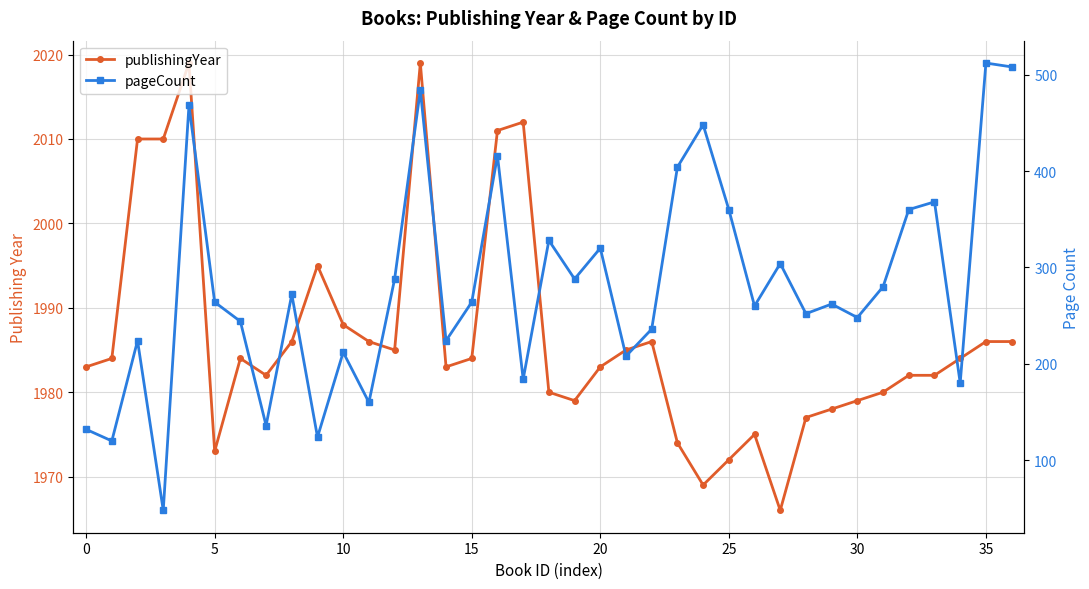

What is the sum of all pageCount values?

10390